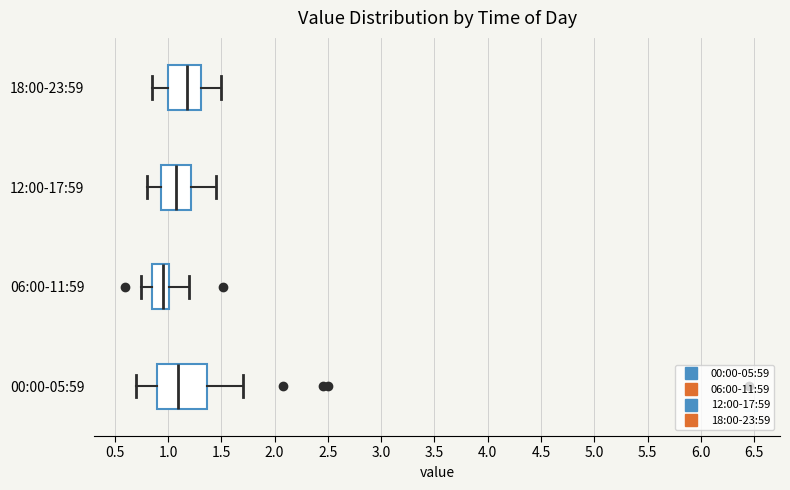

Reading bottom to top, transcribe this box plot: for each box, give where its median line is, the range the box spans, and where its two whiskers end, as read against the x-axis. The values are not printed on the chart, so give them approximately, as read against the axis.

00:00-05:59: median 1.10, box 0.90 to 1.35, whiskers 0.70 to 1.70
06:00-11:59: median 0.95, box 0.85 to 1.00, whiskers 0.75 to 1.20
12:00-17:59: median 1.10, box 0.95 to 1.20, whiskers 0.80 to 1.45
18:00-23:59: median 1.20, box 1.00 to 1.30, whiskers 0.85 to 1.50